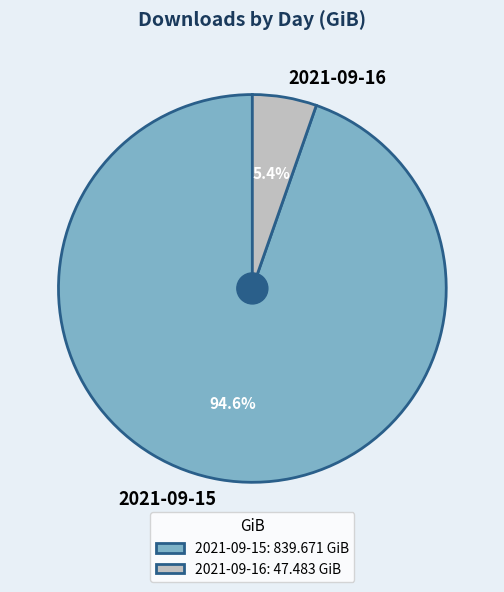

To the nearest percent, what is the difference between the 2021-09-16 and 2021-09-15 slice percentages?

89%